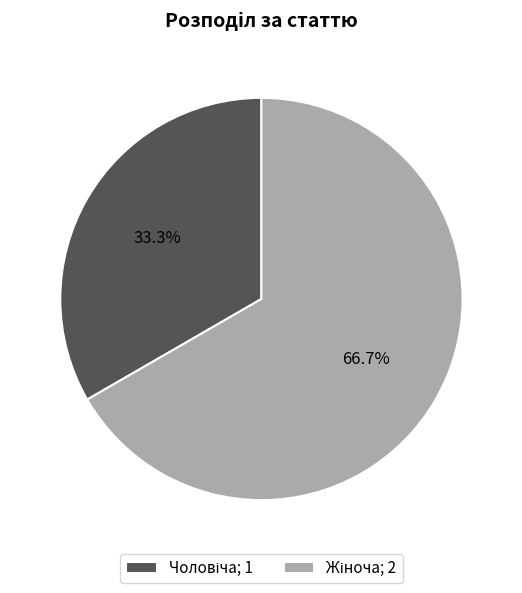

Is there any slice that represents more than half of the pie?

Yes